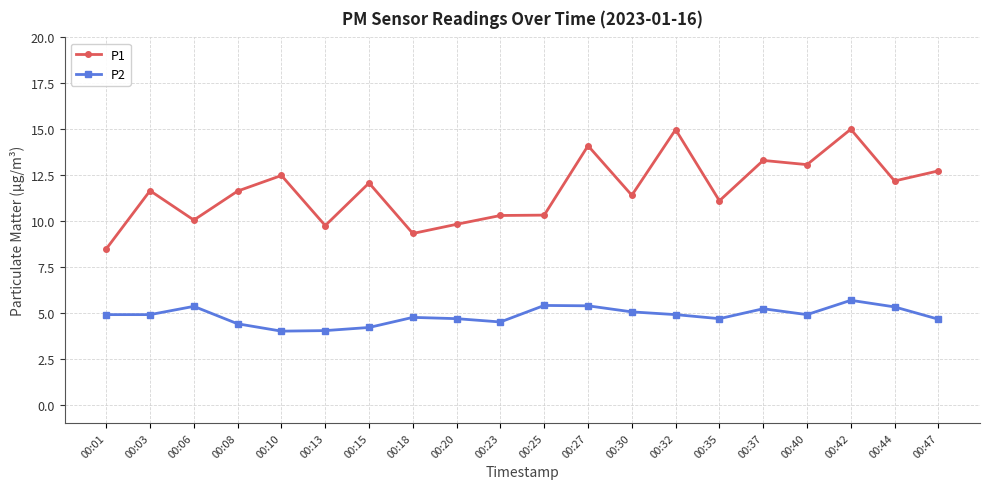

At which label is P1 closest to 11?

00:35